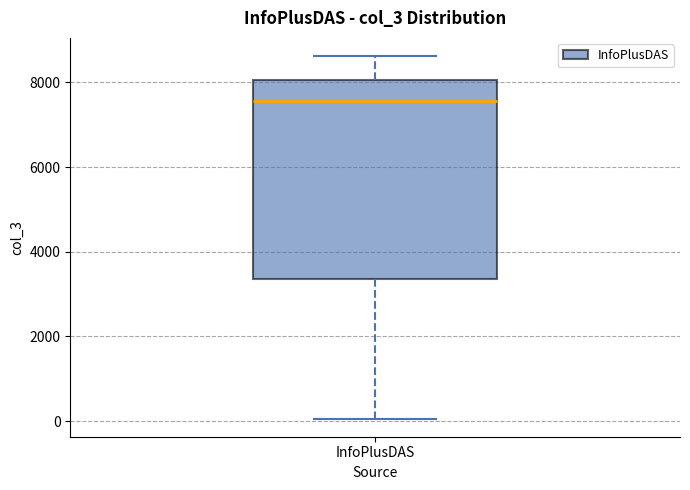

Where does the median line of the box for InfoPlusDAS sit on the y-axis? The values are not printed on the chart, so give them approximately, as read against the axis.

7600